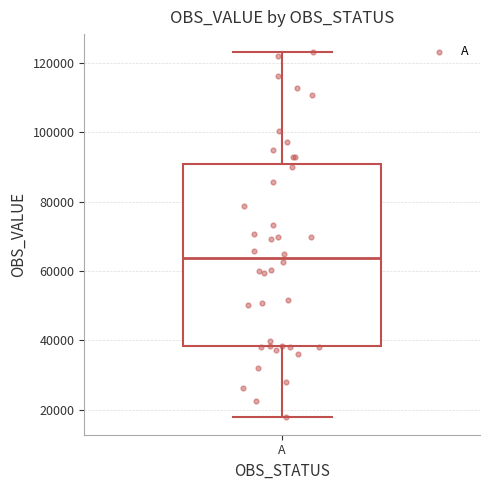

Where is the lower edge of the box for A on the y-axis? The values are not printed on the chart, so give them approximately, as read against the axis.

38000